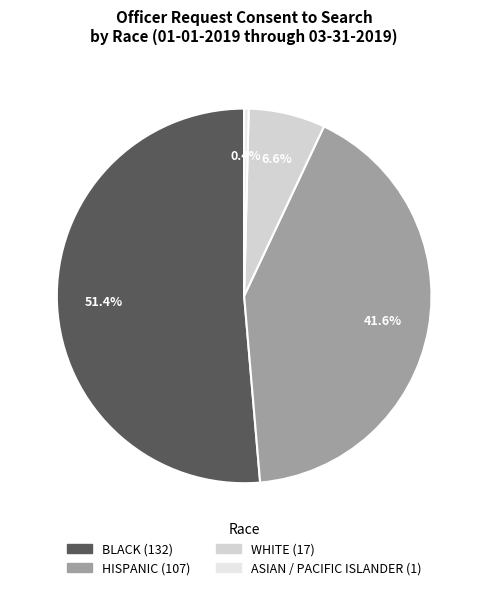

What percentage do ASIAN / PACIFIC ISLANDER and BLACK together represent?

51.8%